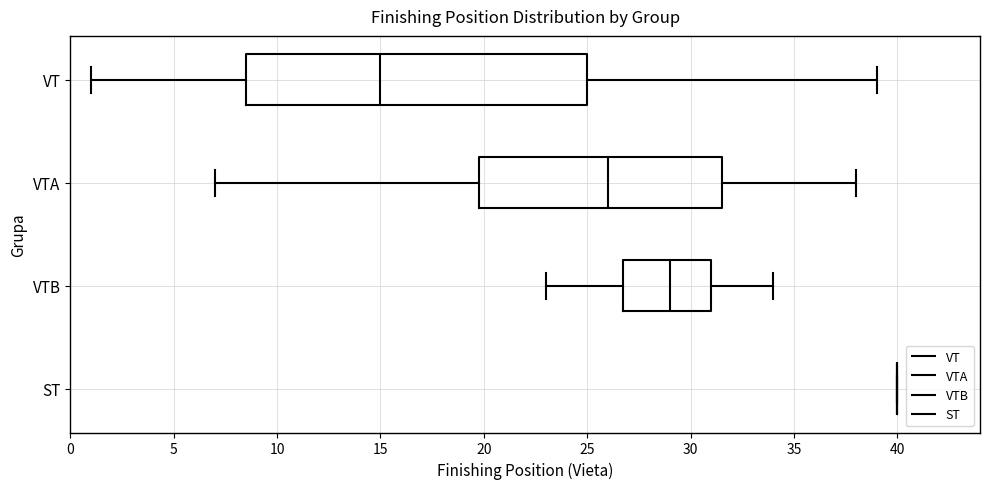

Where does the left whisker of the box for VTA end on the x-axis? The values are not printed on the chart, so give them approximately, as read against the axis.

7.0